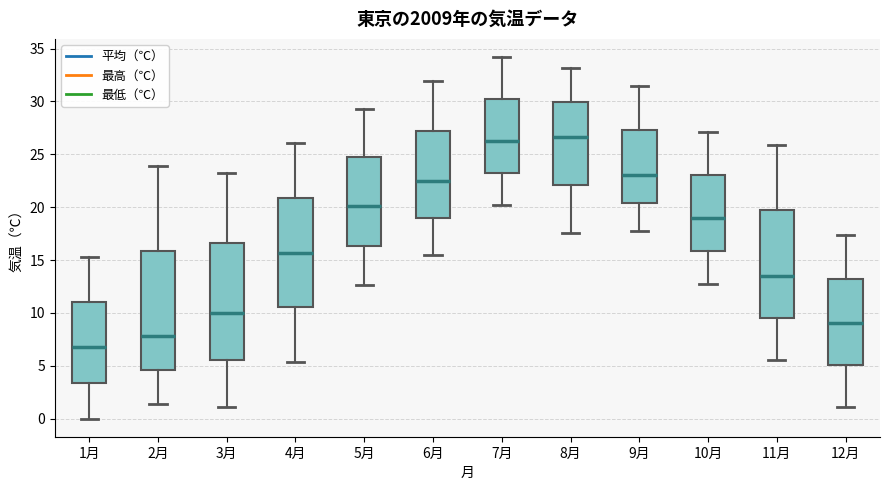

Where does the median line of the box for 11月 sit on the y-axis? The values are not printed on the chart, so give them approximately, as read against the axis.

13.5